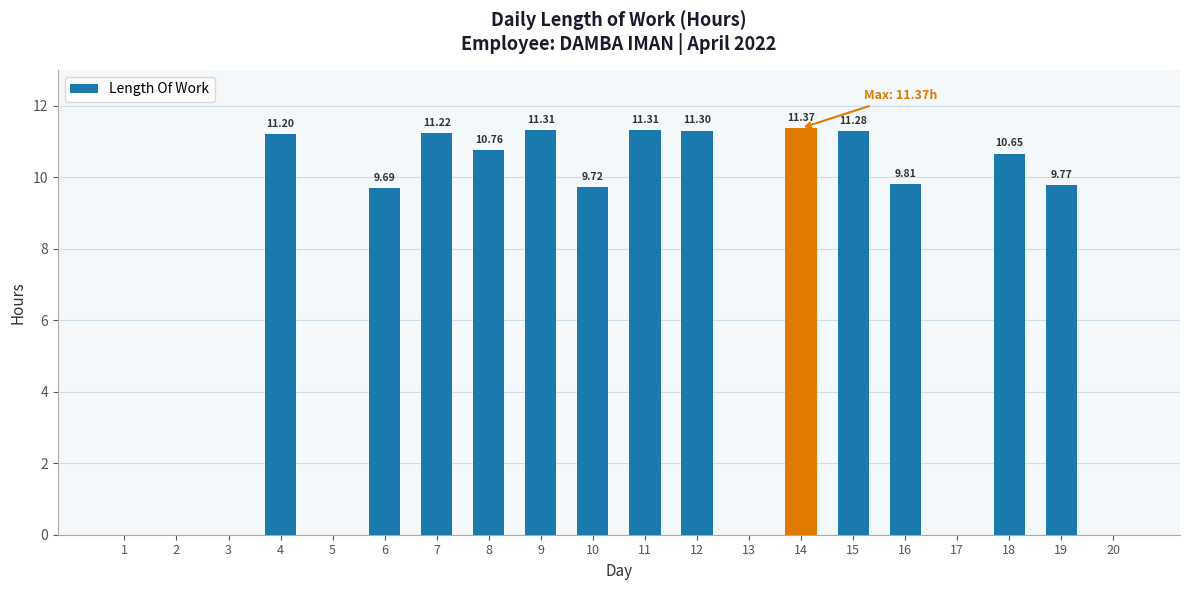

How many positive values are there?

13